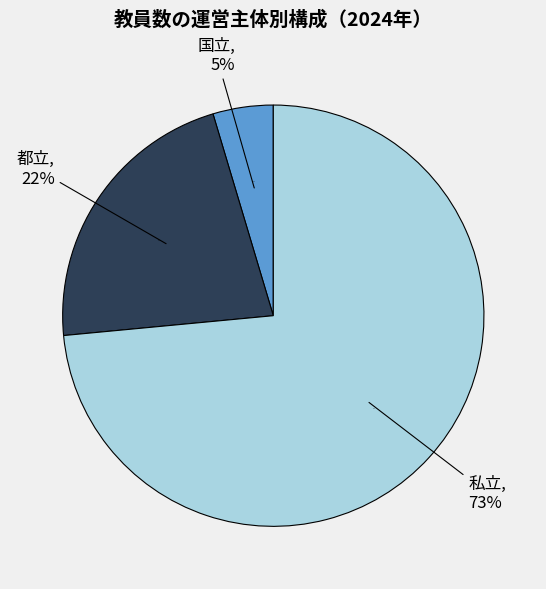

To the nearest percent, what is the combined percentage of 国立 and 私立?

78%